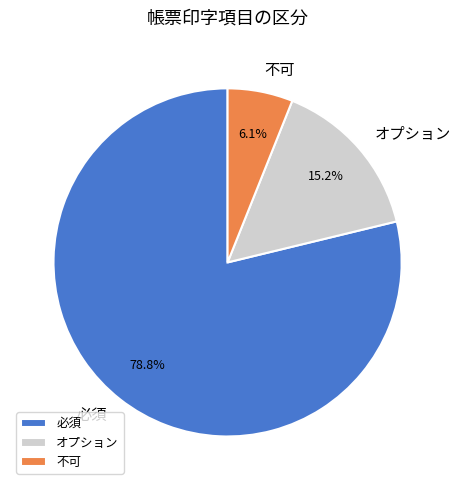

Is 必須 the majority of the pie?

Yes